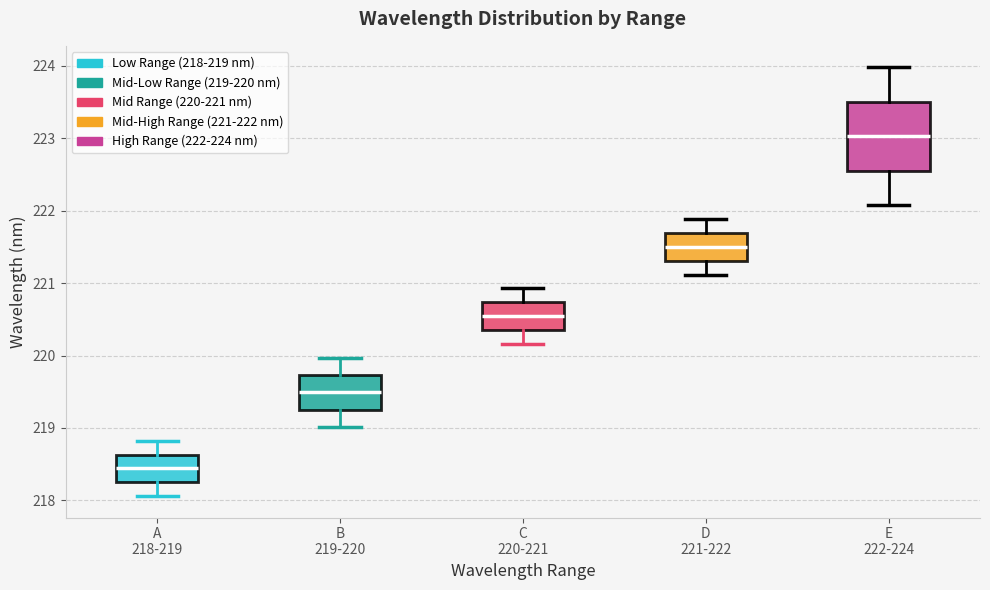

Reading left to right, read every box against the y-axis: the position of its median line, the range the box covers, and the ends of its whiskers. The values are not printed on the chart, so give them approximately, as read against the axis.

A 218-219: median 218.4, box 218.3 to 218.6, whiskers 218.1 to 218.8
B 219-220: median 219.5, box 219.3 to 219.7, whiskers 219.0 to 220.0
C 220-221: median 220.5, box 220.4 to 220.7, whiskers 220.2 to 220.9
D 221-222: median 221.5, box 221.3 to 221.7, whiskers 221.1 to 221.9
E 222-224: median 223.0, box 222.5 to 223.5, whiskers 222.1 to 224.0